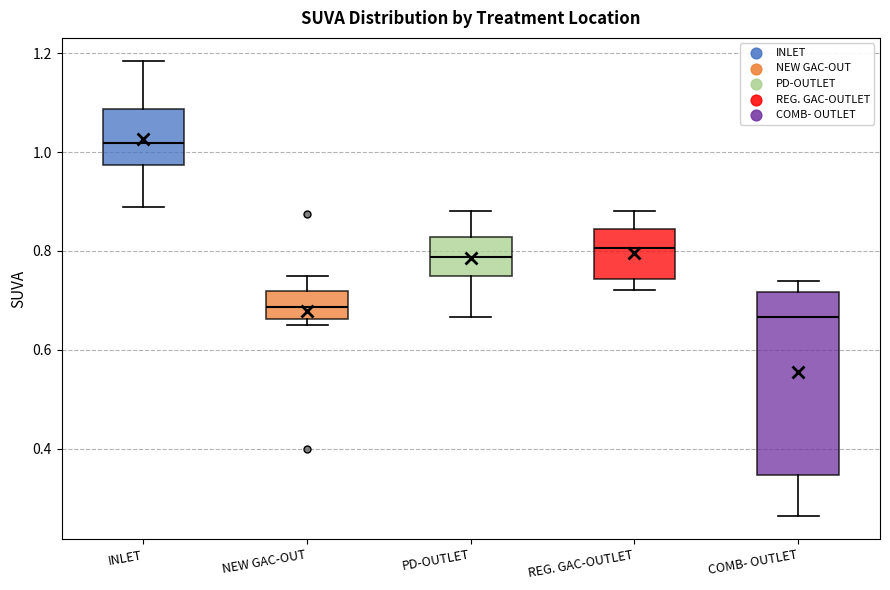

Which box has the highest median line?

INLET